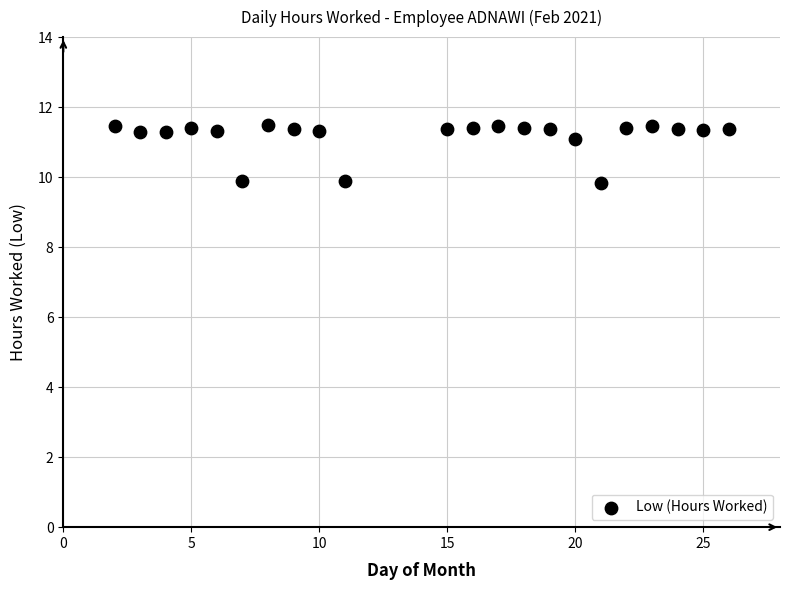

What is the range of X values (max minus min)?

24.0